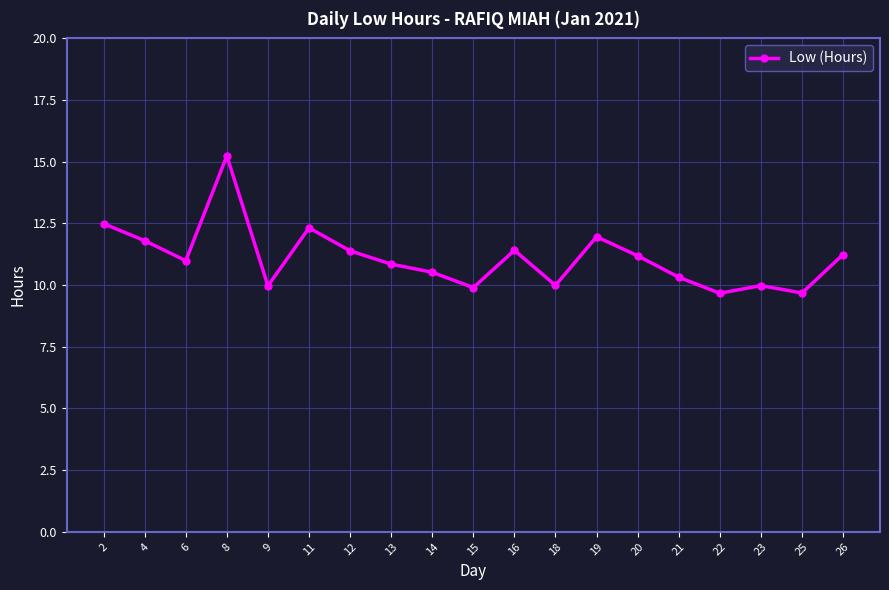

Read the value at 26.

11.2